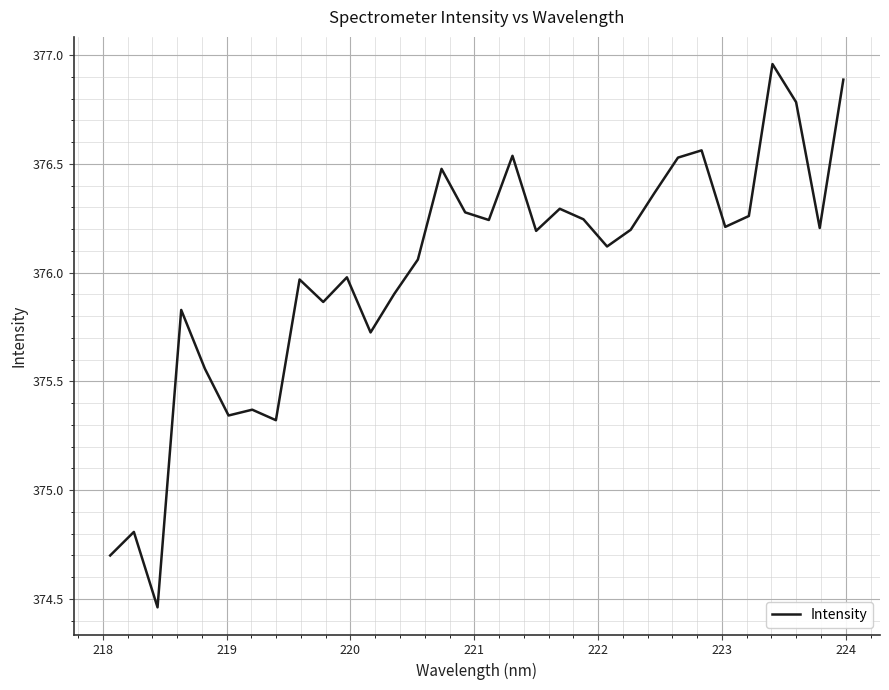

What is the difference between the maximum and minimum values?

2.5